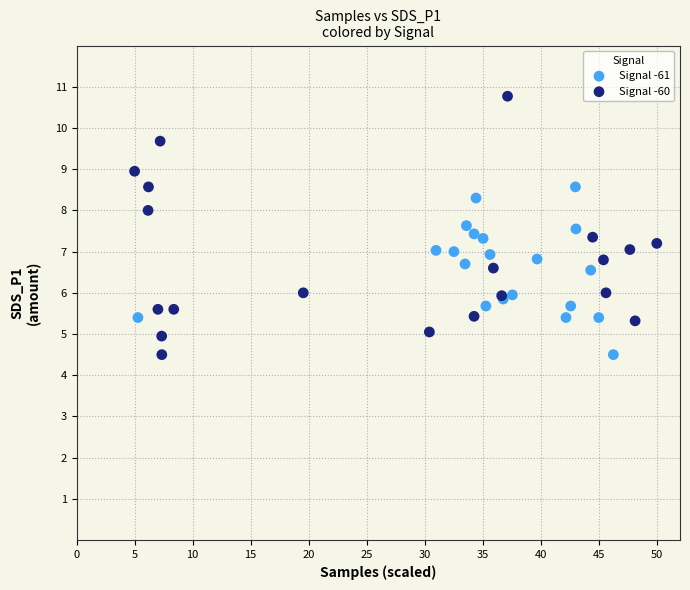

Which series reaches the maximum Y coordinate?

Signal -60